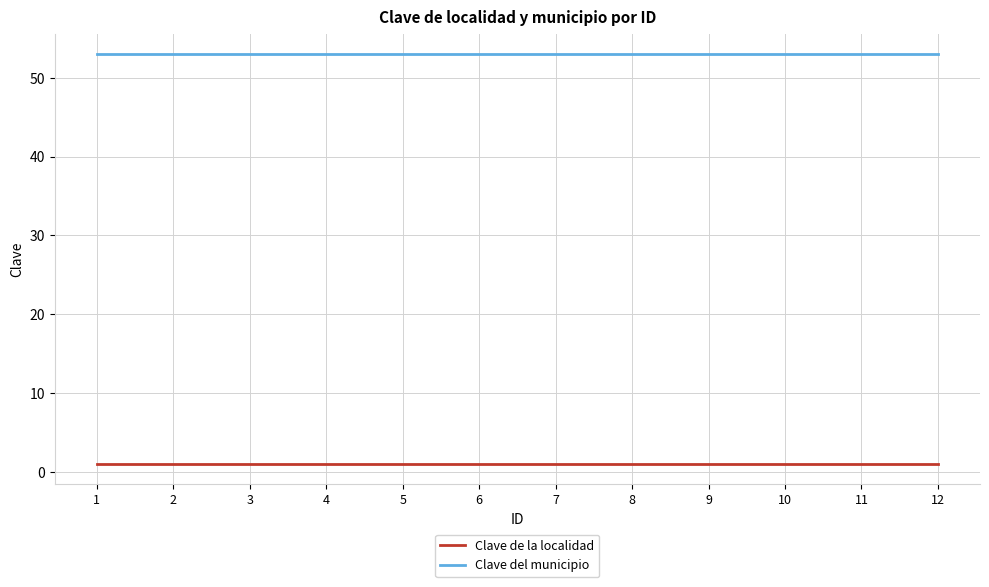

Rank the series at 9 from highest to lowest value.

Clave del municipio, Clave de la localidad